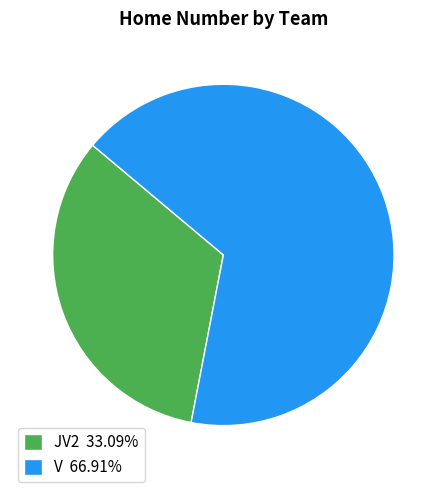

How many slices are in this pie chart?

2